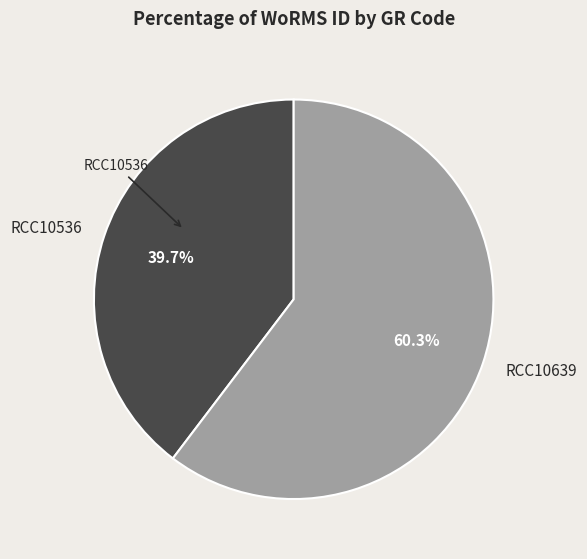

Rank the categories by value from highest to lowest.

RCC10639, RCC10536